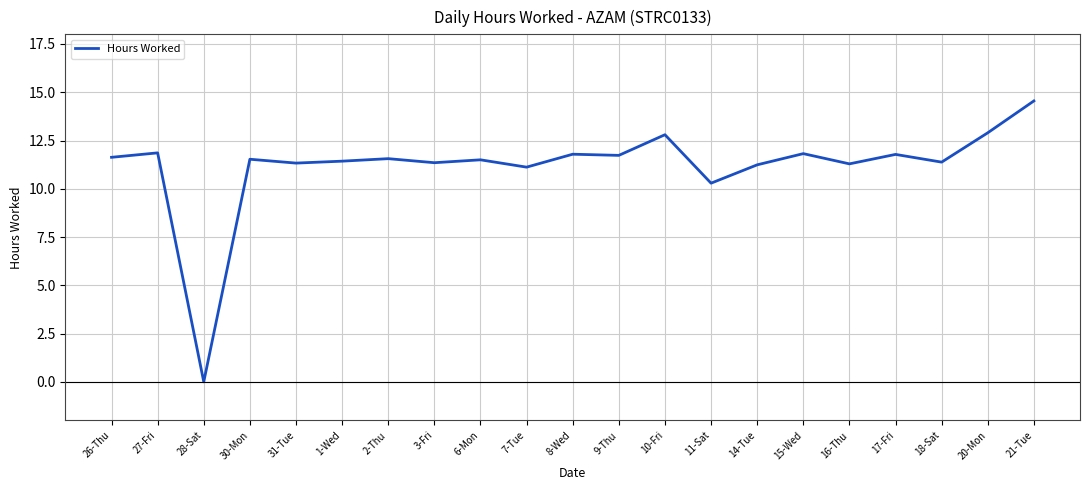

What is the sum of the values at 1-Wed and 6-Mon?

22.9